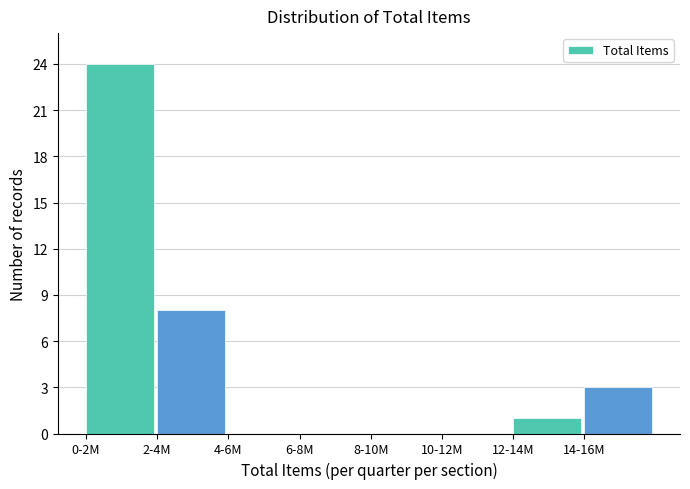

Reading left to right, transcribe all the data shown in this chart.

0-2M=24	2-4M=8	4-6M=0	6-8M=0	8-10M=0	10-12M=0	12-14M=1	14-16M=3